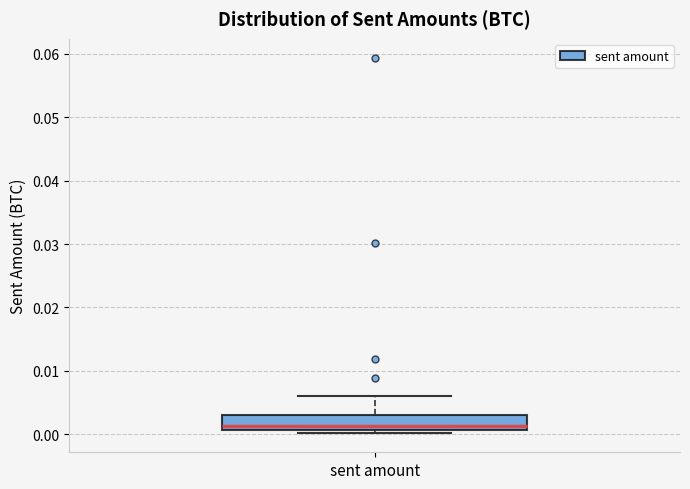

Where is the lower edge of the box for sent amount on the y-axis? The values are not printed on the chart, so give them approximately, as read against the axis.

0.001